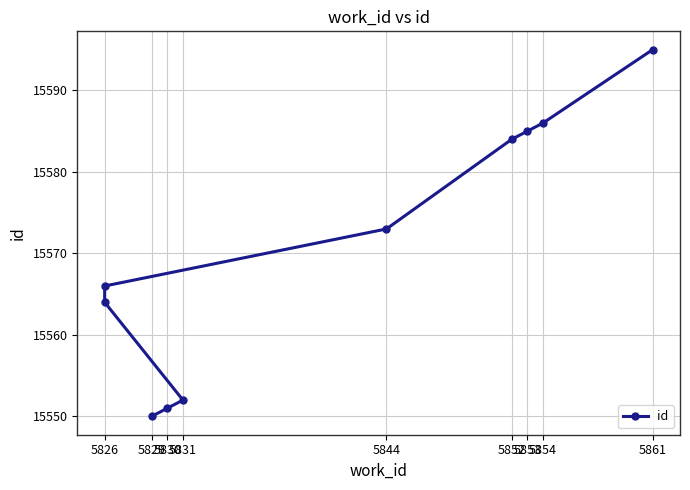

Is this an area chart (filled region under the line)?

No